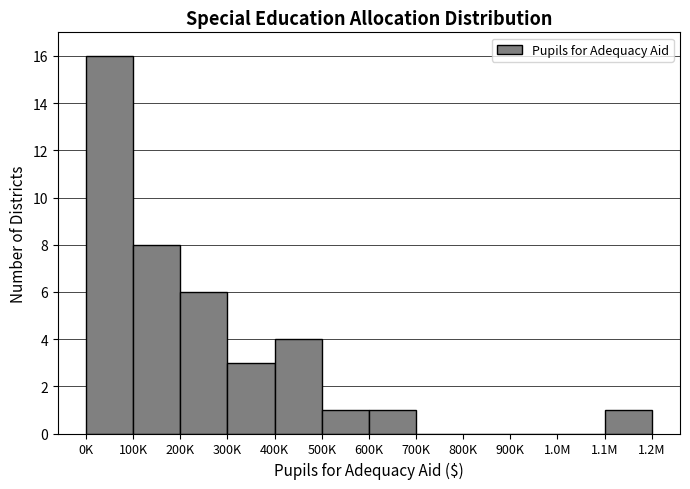

Reading right to left, extract all data points from this chart.

1.1M=1	1.0M=0	900K=0	800K=0	700K=0	600K=1	500K=1	400K=4	300K=3	200K=6	100K=8	0K=16